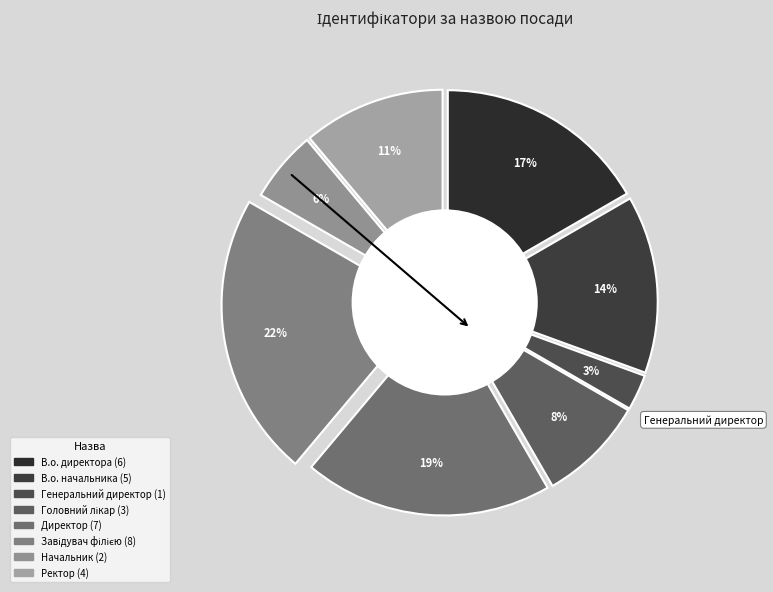

Count the number of slices in the pie.

8